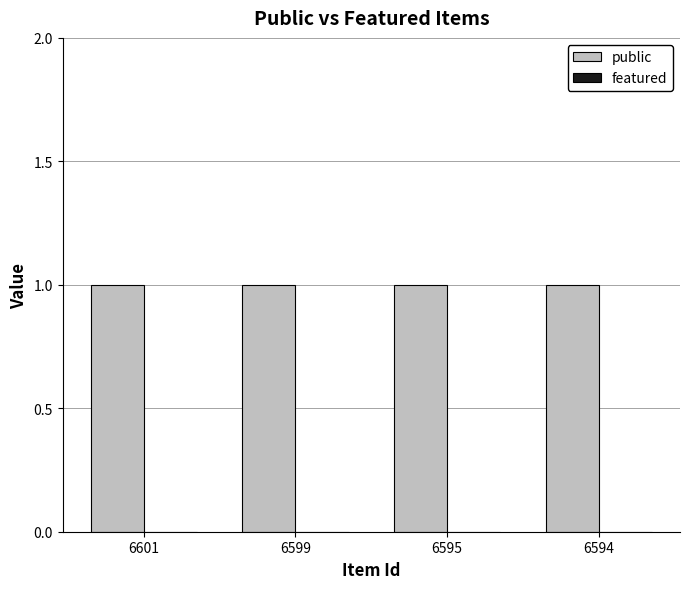

What is the spread (max minus min) of values at 6601?

1